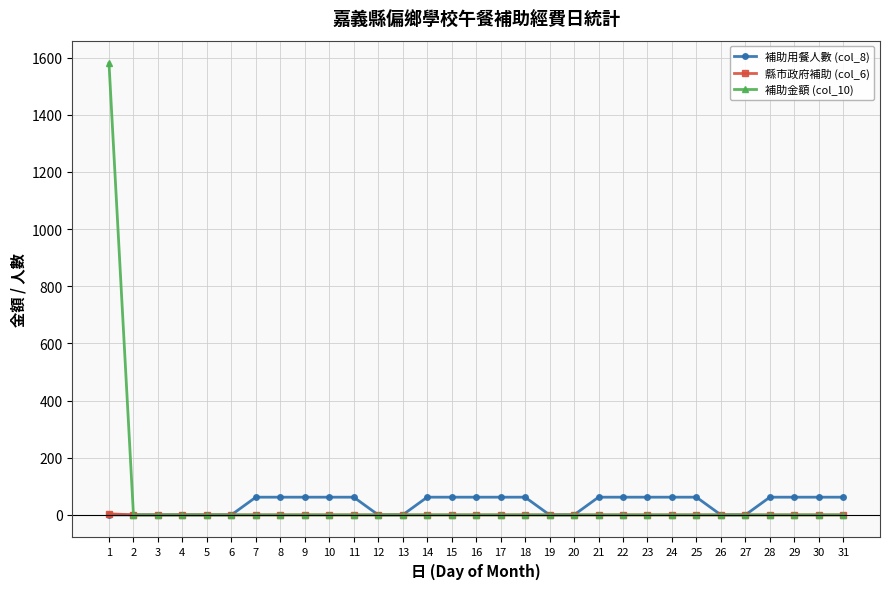

The value of 補助用餐人數 (col_8) at 2 is 0. True or false?

True